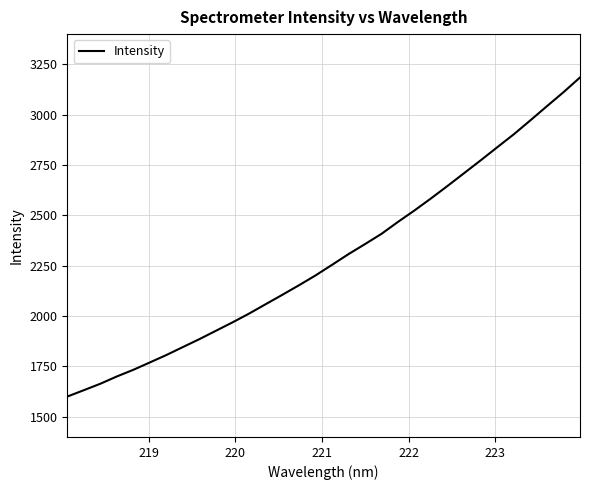

What is the smallest value displayed?

1600.6